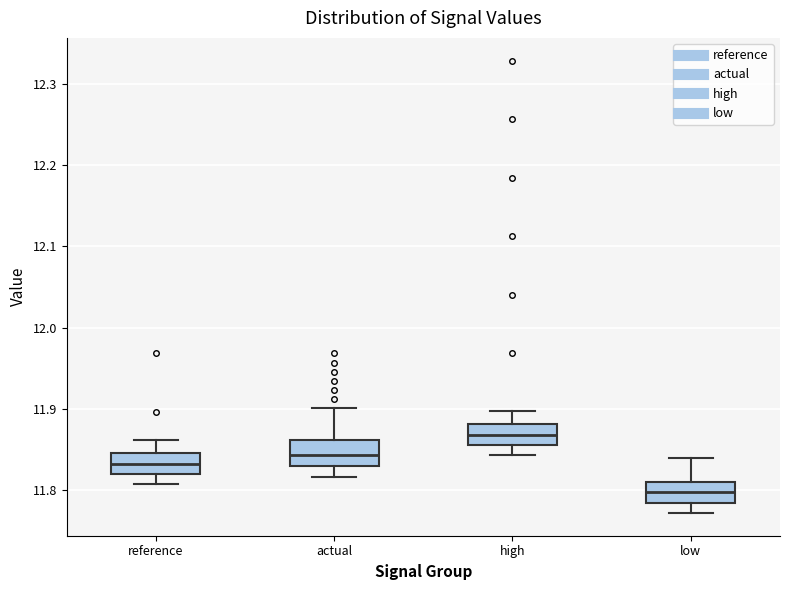

Which box has the lowest median line?

low